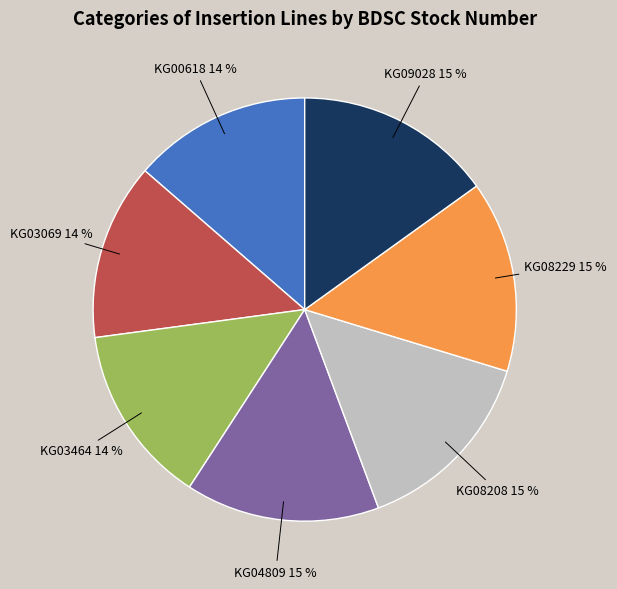

Approximately how many times larger is the value at KG09028 compared to KG03464?

1.1